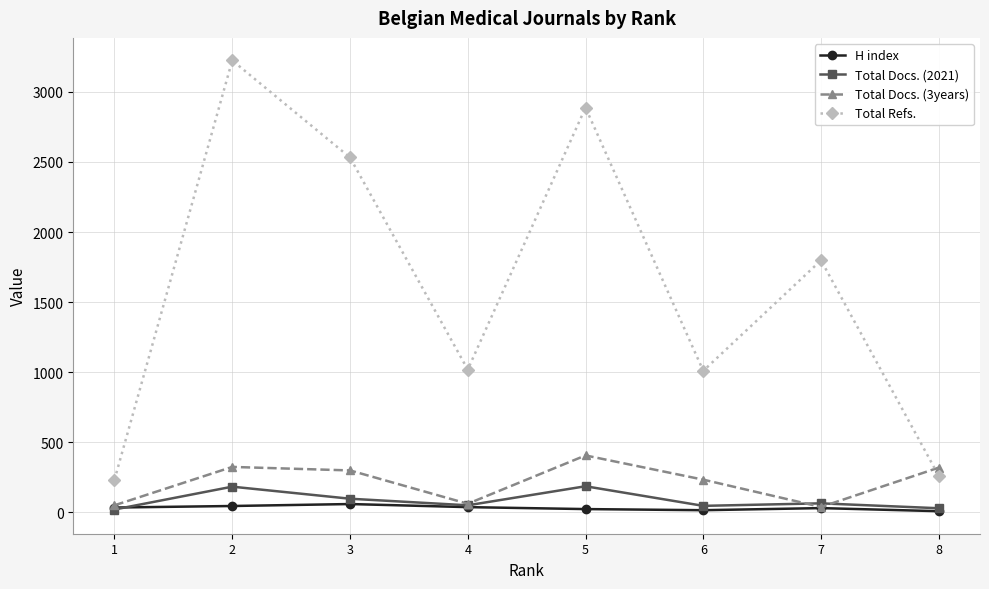

What is the maximum value shown in the chart?

3225